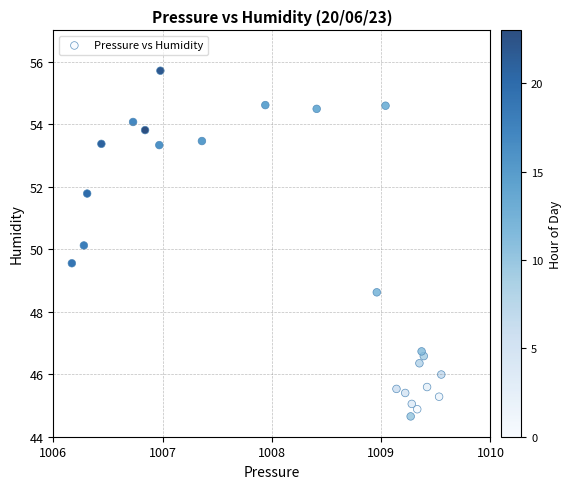

What is the range of X values (max minus min)?

3.4